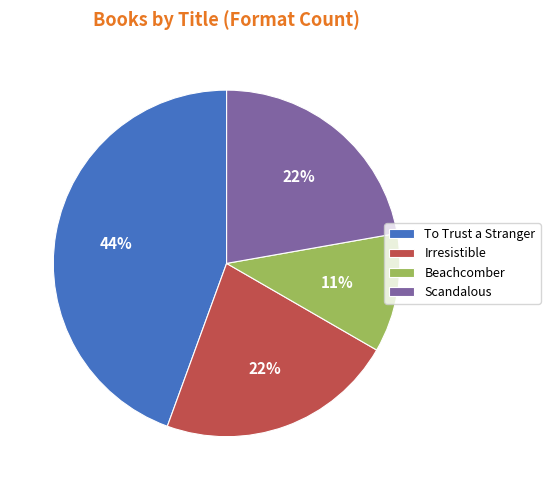

Which category has the biggest portion of the pie?

To Trust a Stranger